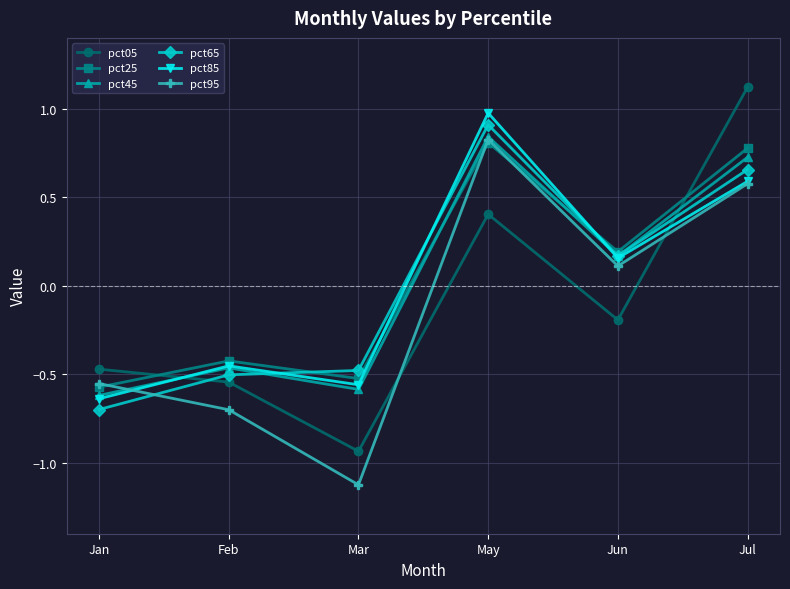

The pct45 series shows 0.7 at Jul. True or false?

True